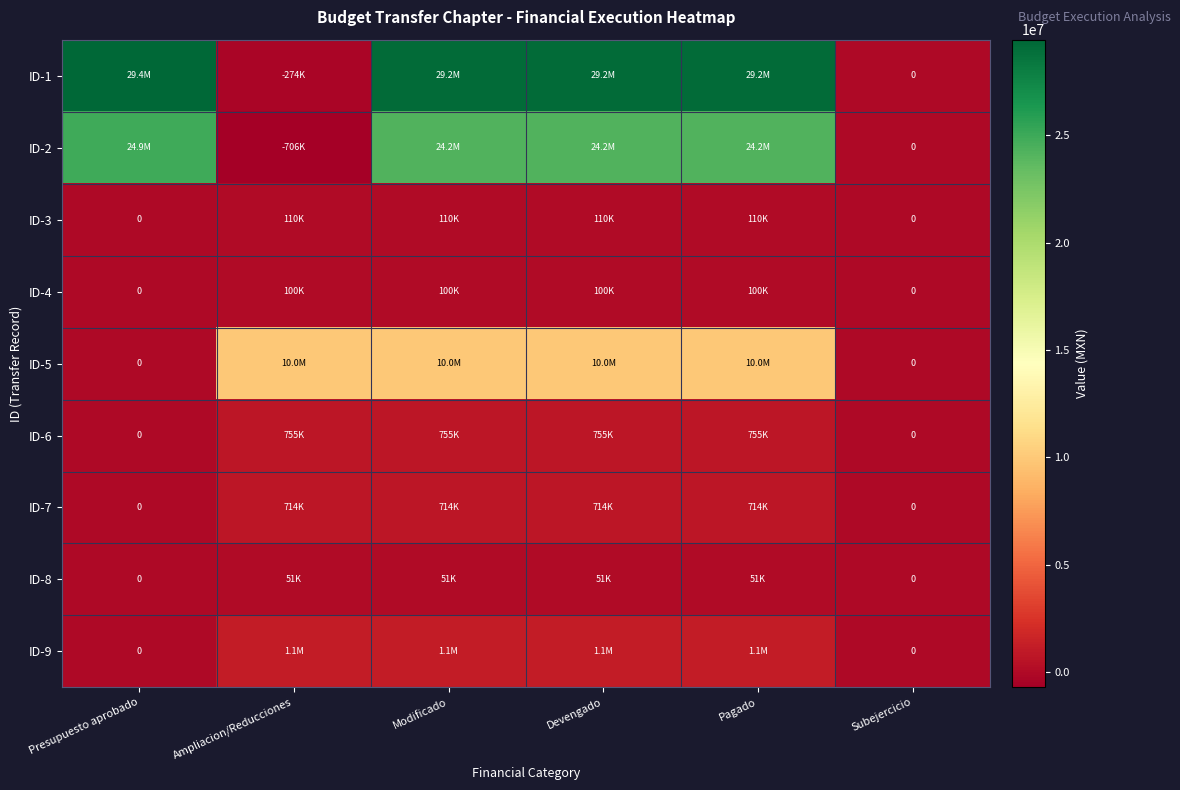

Which series has the largest range (max minus min)?

ID-1